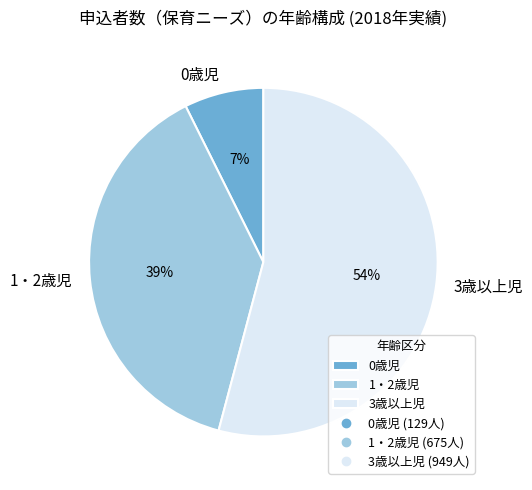

Rank the categories by value from lowest to highest.

0歳児, 1・2歳児, 3歳以上児